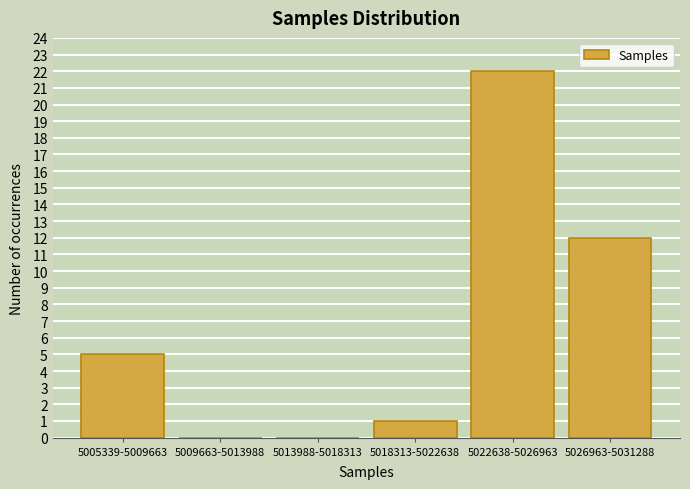

Reading left to right, transcribe all the data shown in this chart.

5005339-5009663=5	5009663-5013988=0	5013988-5018313=0	5018313-5022638=1	5022638-5026963=22	5026963-5031288=12